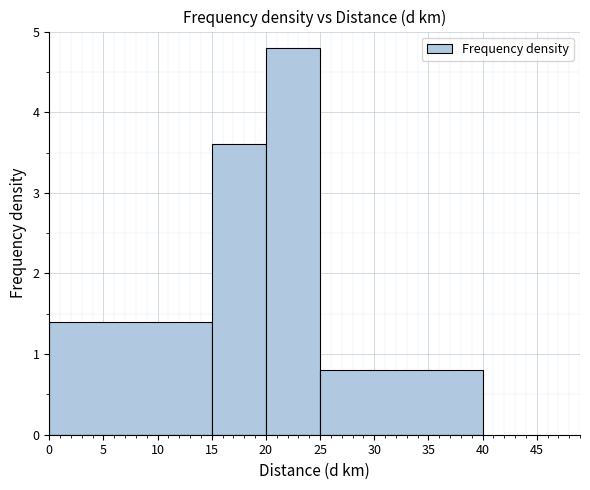

What is the height of the bar covering 15 to 20 on the x-axis? The values are not printed on the chart, so give them approximately, as read against the axis.

3.6